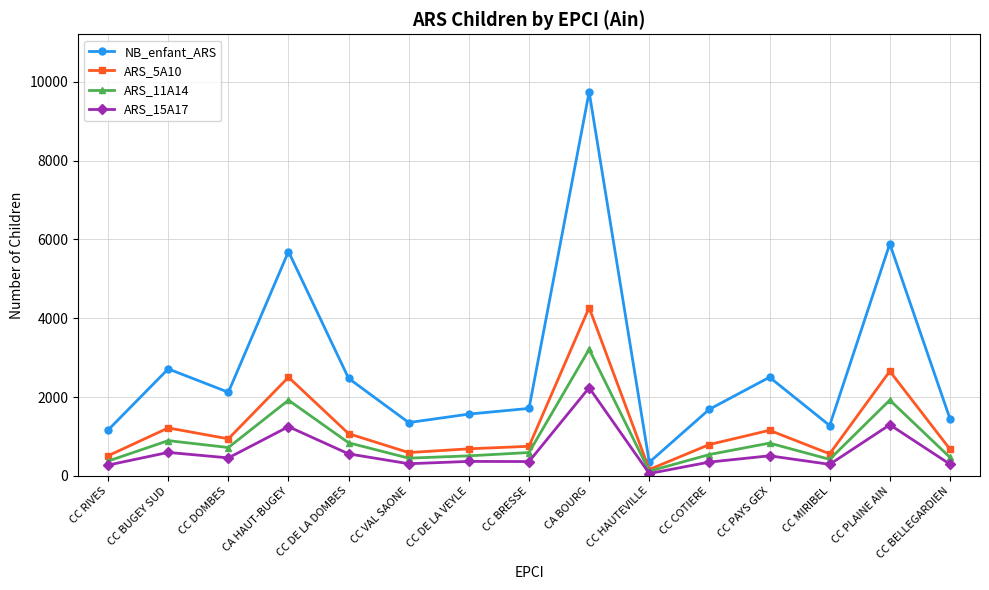

At which category does NB_enfant_ARS reach its first local valley?

CC DOMBES